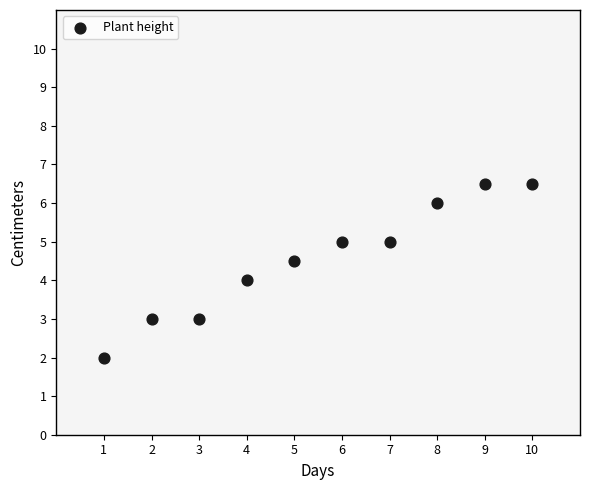

What is the average X value?

5.5